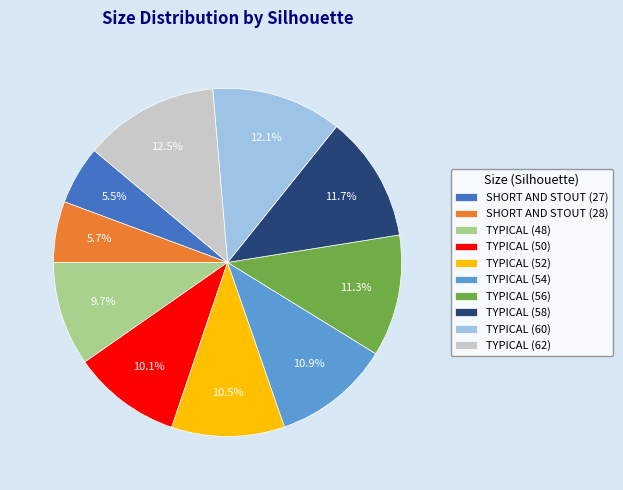

Combined, do TYPICAL (54) and TYPICAL (60) account for over 50%?

No